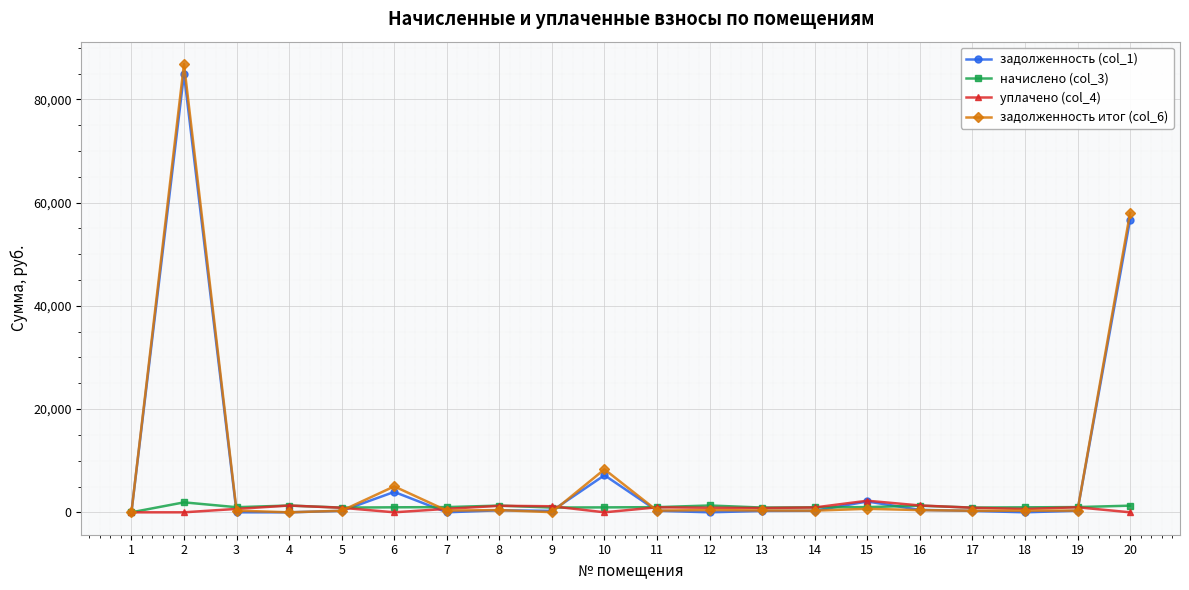

True or false: задолженность (col_1) has more than 0 interior local peaks.

True